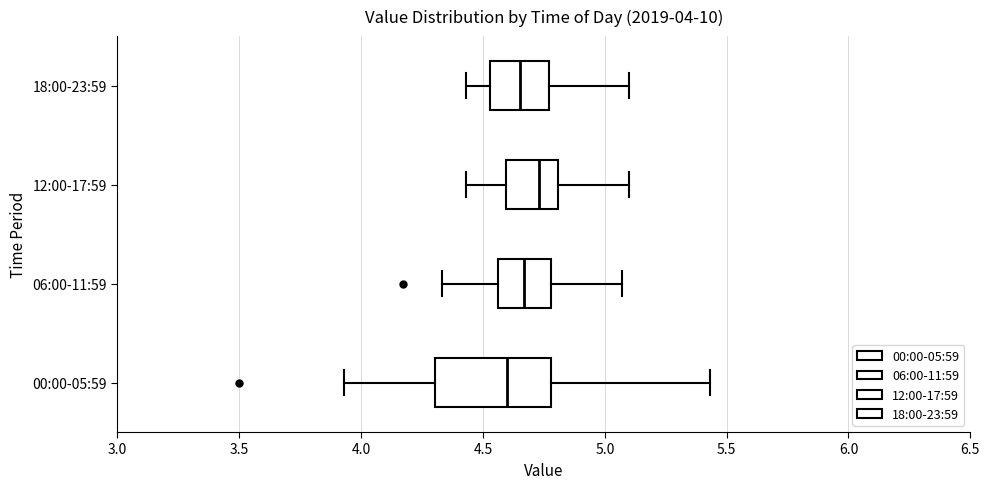

Which box is the widest, from its left edge to its right edge?

00:00-05:59